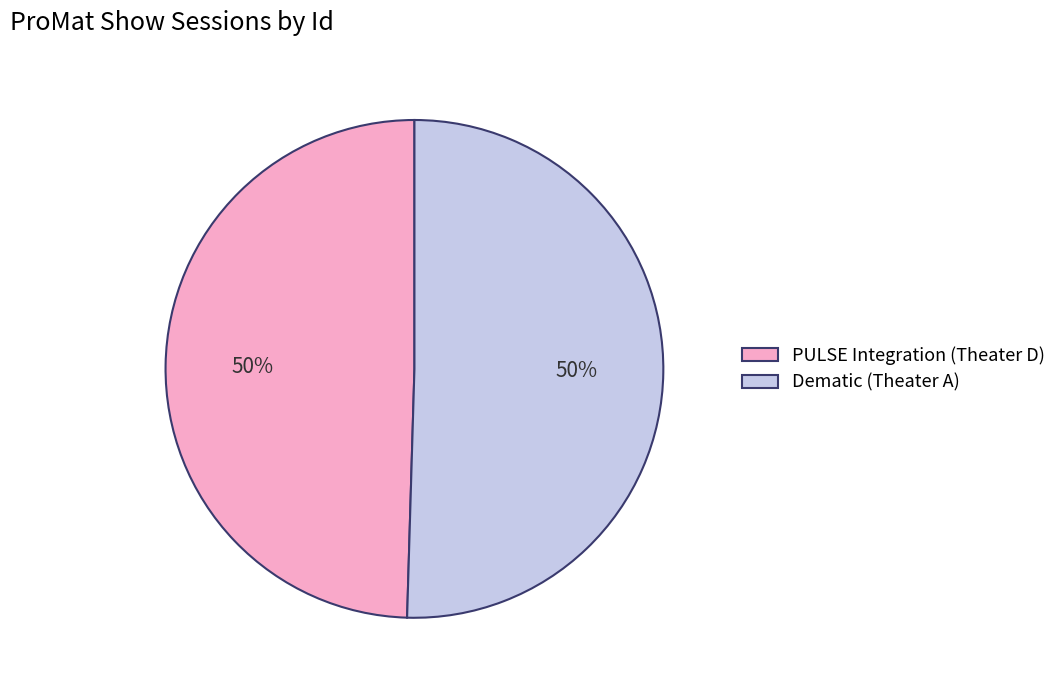

What is the ratio of the value at Dematic (Theater A) to the value at PULSE Integration (Theater D)?

1.0